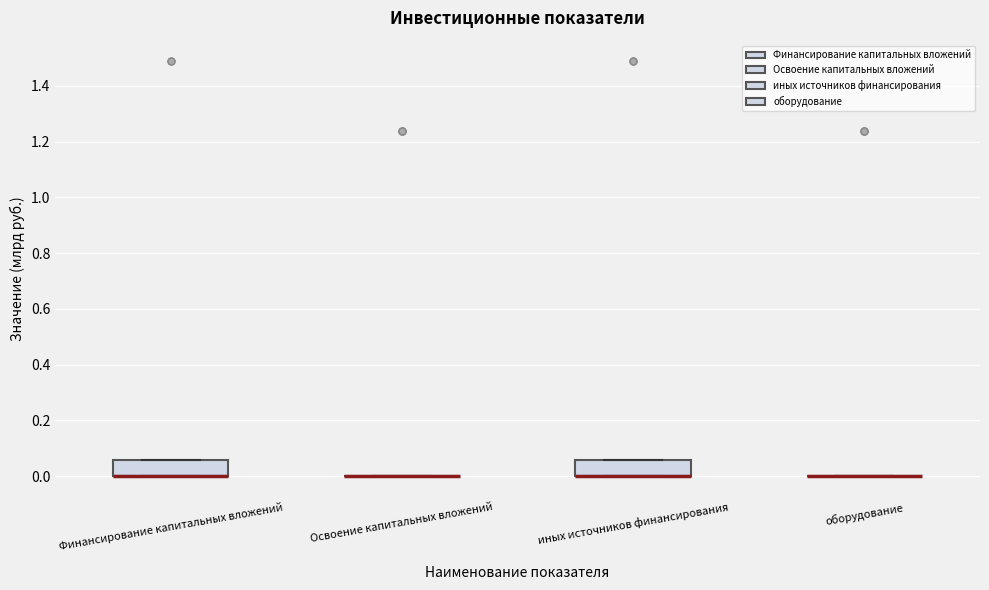

Reading left to right, transcribe this box plot: for each box, give where its median line is, the range the box spans, and where its two whiskers end, as read against the y-axis. The values are not printed on the chart, so give them approximately, as read against the axis.

Финансирование капитальных вложений: median 0.00 (drawn on the box's lower edge), box 0.00 to 0.06, whiskers 0.00 to 0.06
Освоение капитальных вложений: box collapsed to a line at 0.00, whiskers 0.00 to 0.00
иных источников финансирования: median 0.00 (drawn on the box's lower edge), box 0.00 to 0.06, whiskers 0.00 to 0.06
оборудование: box collapsed to a line at 0.00, whiskers 0.00 to 0.00